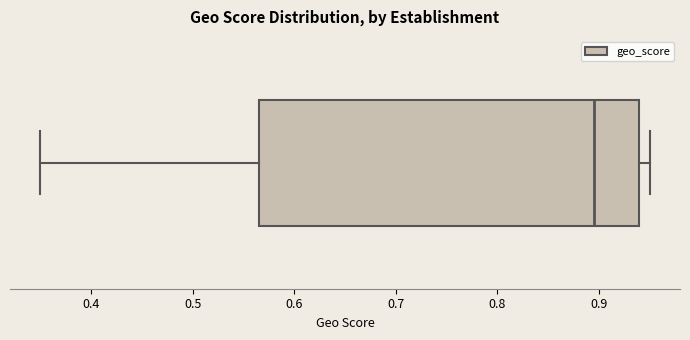

Where does the median line of the box sit on the x-axis? The values are not printed on the chart, so give them approximately, as read against the axis.

0.90